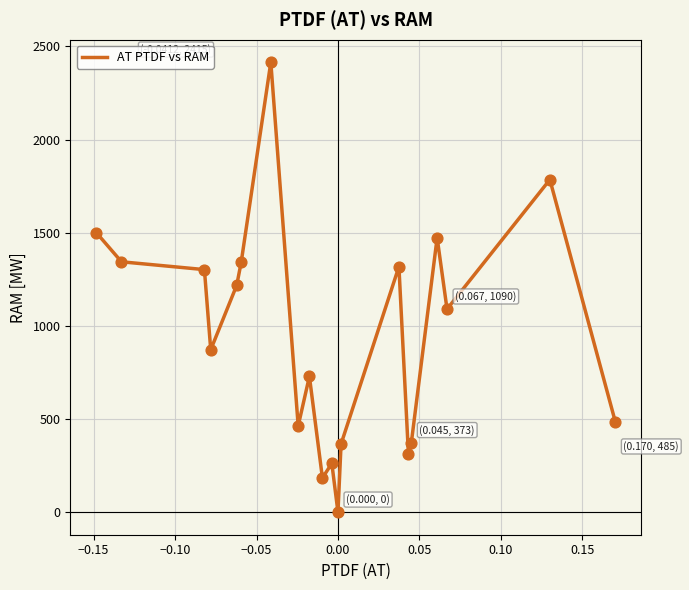

What is the difference between the maximum and minimum values?

2415